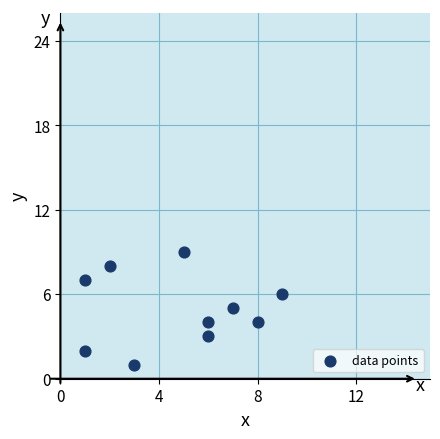

What is the average X value?

5